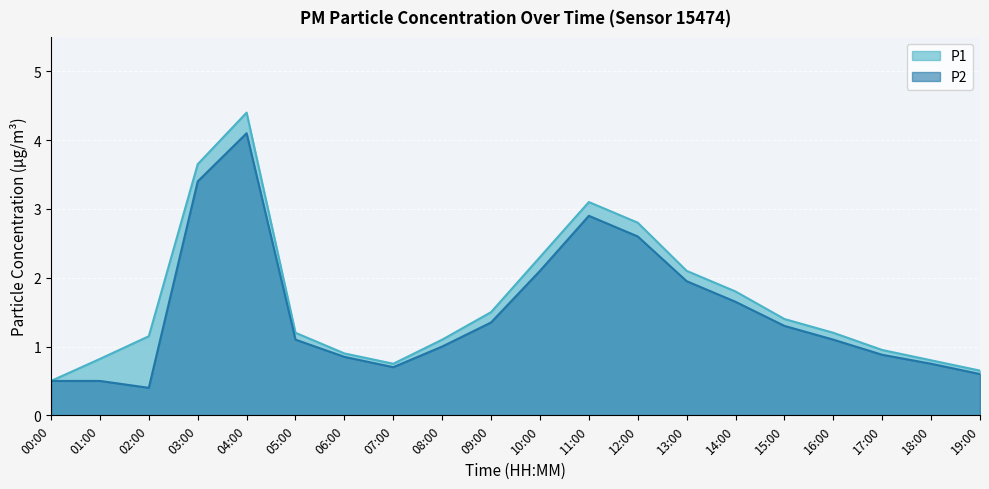

List the series in order of their overall mean, lowest first.

P2, P1